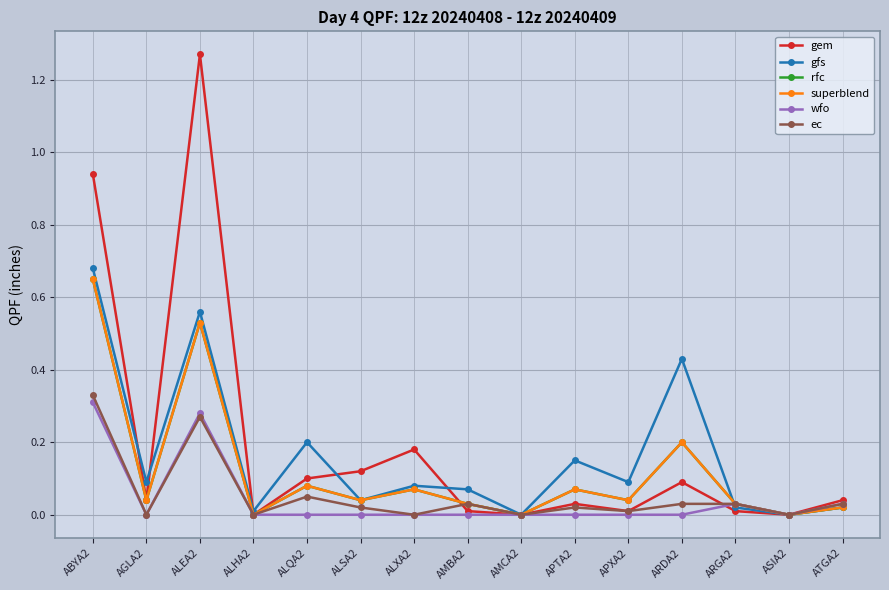

Is this an area chart (filled region under the line)?

No